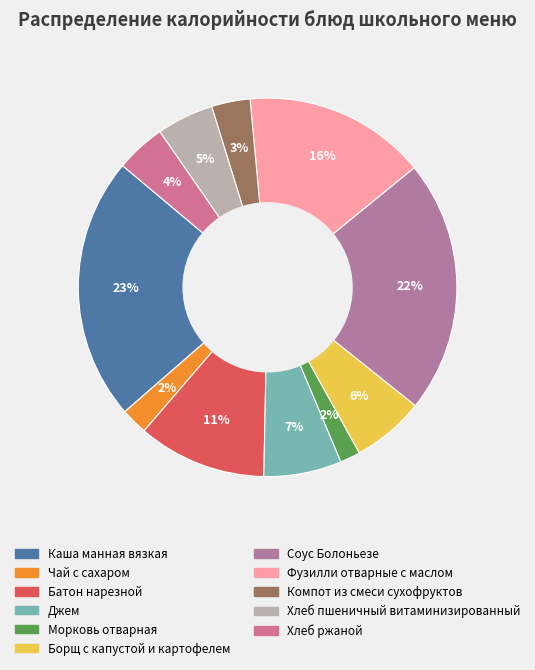

What percentage do Джем and Морковь отварная together represent?

8.4%